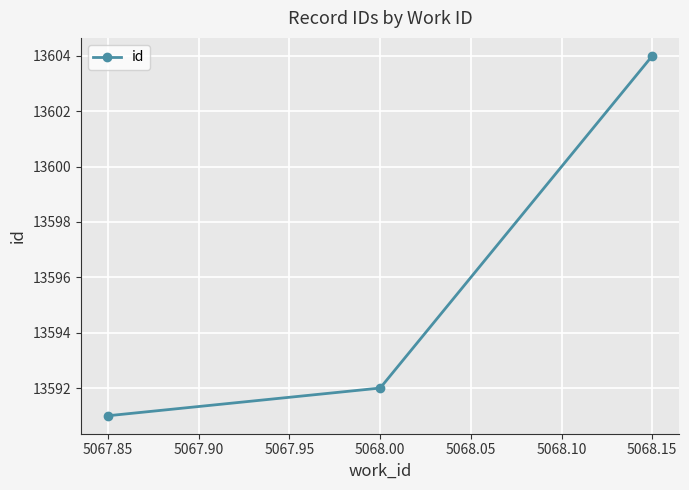

What is the average value?

13596